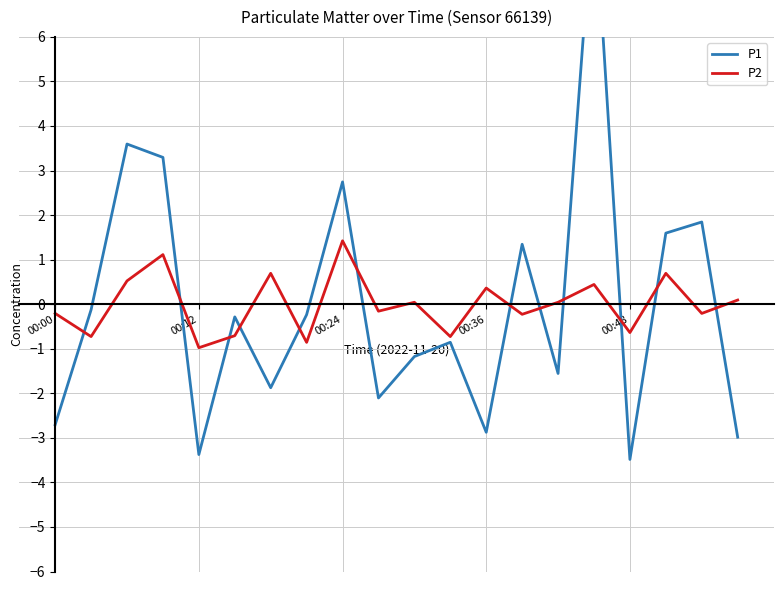

The P2 series shows 0.8 at 00:24. True or false?

False